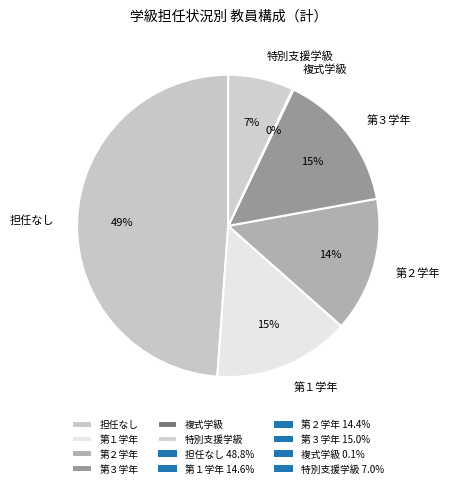

What is the largest slice in the pie chart?

担任なし